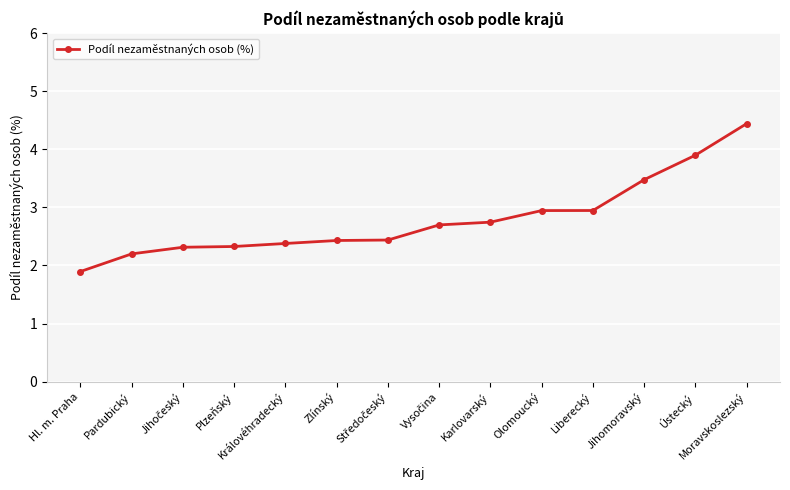

What is the minimum value shown in the chart?

1.9